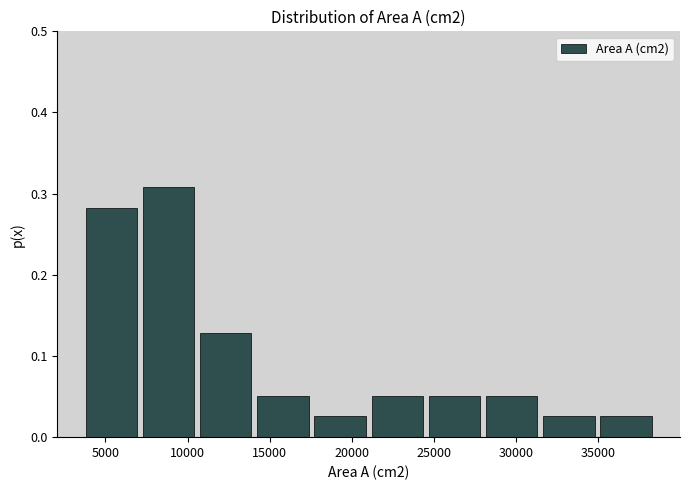

Over which range of the x-axis is the bar tallest?

7000 to 10500